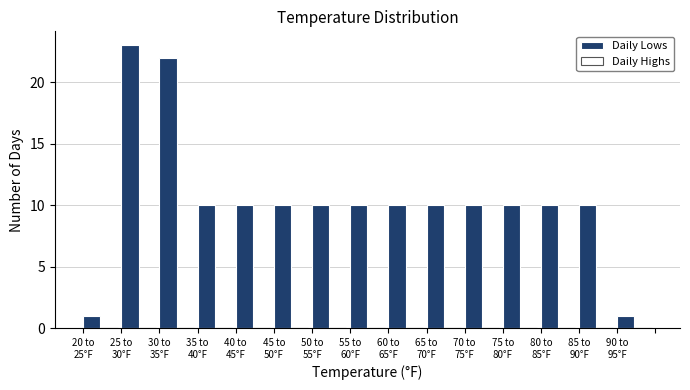

Reading left to right, extract all data points from this chart.

1	23	22	10	10	10	10	10	10	10	10	10	10	10	1